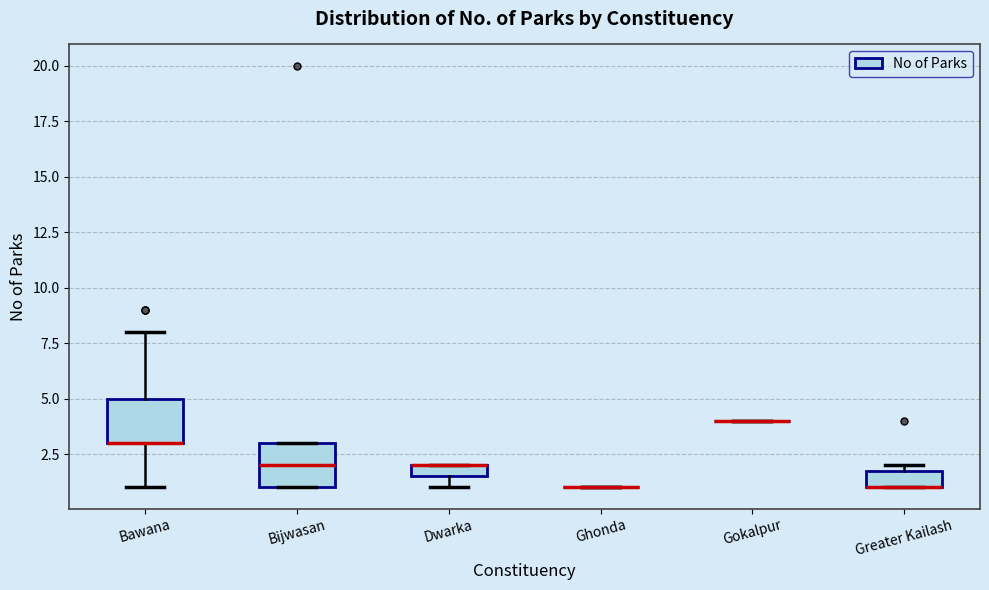

Where is the lower edge of the box for Greater Kailash on the y-axis? The values are not printed on the chart, so give them approximately, as read against the axis.

1.0